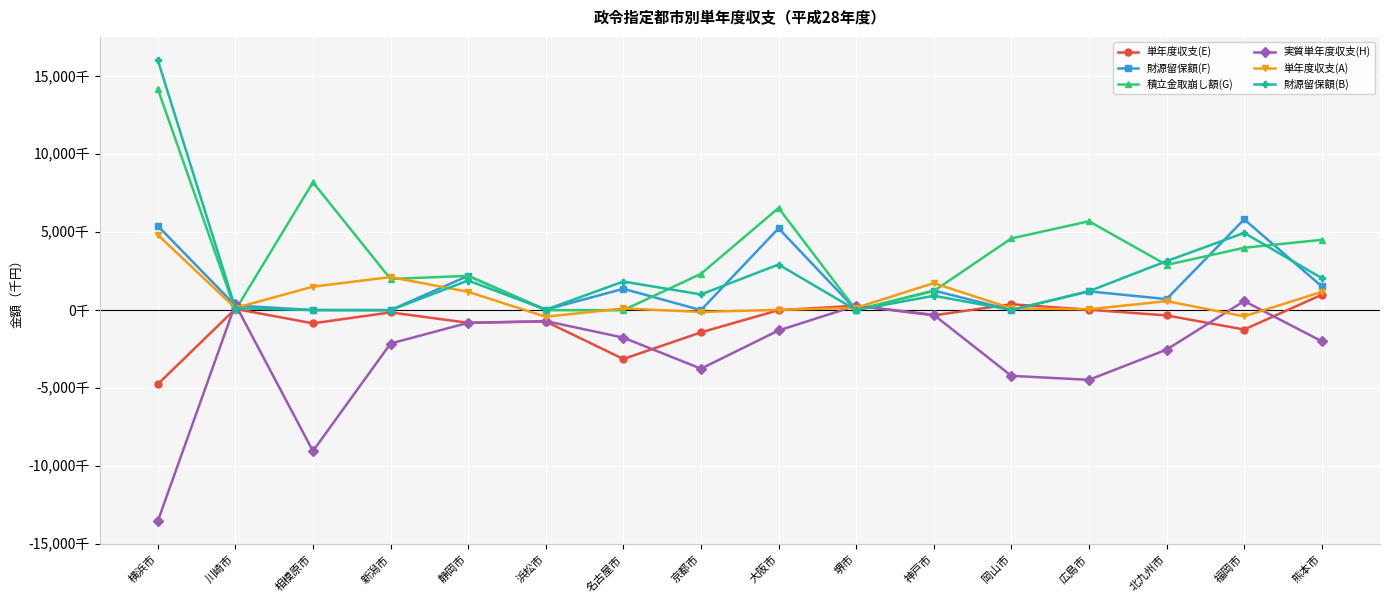

Reading left to right, list all the values displayed in this chart.

単年度収支(E): 横浜市=-4752313	川崎市=80420	相模原市=-845718	新潟市=-144088	静岡市=-811016	浜松市=-728781	名古屋市=-3132649	京都市=-1423777	大阪市=-259	堺市=281921	神戸市=-333274	岡山市=378692	広島市=27809	北九州市=-338439	福岡市=-1241437	熊本市=988502
財源留保額(F): 横浜市=5410014	川崎市=296152	相模原市=7977	新潟市=1566	静岡市=2201288	浜松市=27938	名古屋市=1370522	京都市=499	大阪市=5248457	堺市=5239	神戸市=1256702	岡山市=8518	広島市=1204273	北九州市=710000	福岡市=5824123	熊本市=1524501
積立金取崩し額(G): 横浜市=14200000	川崎市=0	相模原市=8200000	新潟市=2000000	静岡市=2200000	浜松市=0	名古屋市=76	京都市=2329813	大阪市=6550990	堺市=0	神戸市=1224927	岡山市=4600000	広島市=5700000	北九州市=2900000	福岡市=4000000	熊本市=4510000
実質単年度収支(H): 横浜市=-13542299	川崎市=376572	相模原市=-9037741	新潟市=-2142522	静岡市=-809728	浜松市=-700843	名古屋市=-1762203	京都市=-3753091	大阪市=-1302792	堺市=287160	神戸市=-301499	岡山市=-4212790	広島市=-4467918	北九州市=-2528439	福岡市=582686	熊本市=-1996997
単年度収支(A): 横浜市=4834068	川崎市=139242	相模原市=1506853	新潟市=2119670	静岡市=1174914	浜松市=-422707	名古屋市=108827	京都市=-112630	大阪市=19362	堺市=148516	神戸市=1735006	岡山市=114364	広島市=54175	北九州市=579570	福岡市=-396141	熊本市=1170943
財源留保額(B): 横浜市=16047511	川崎市=126189	相模原市=4935	新潟市=305	静岡市=1900686	浜松市=31386	名古屋市=1835102	京都市=1007576	大阪市=2926523	堺市=2000	神戸市=923163	岡山市=11610	広島市=1215553	北九州市=3143000	福岡市=4955632	熊本市=2055189